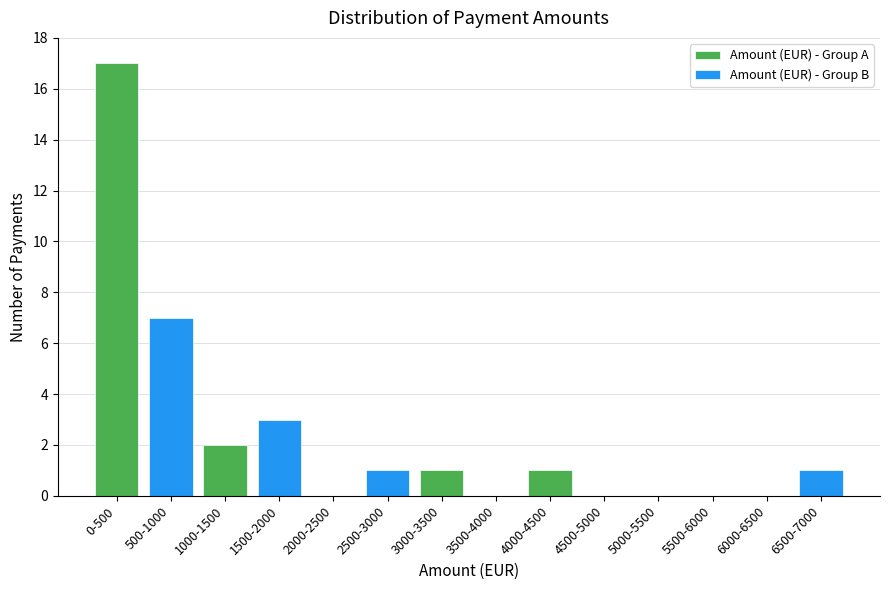

Which series changed the most between 1000-1500 and 5000-5500?

Amount (EUR) - Group B